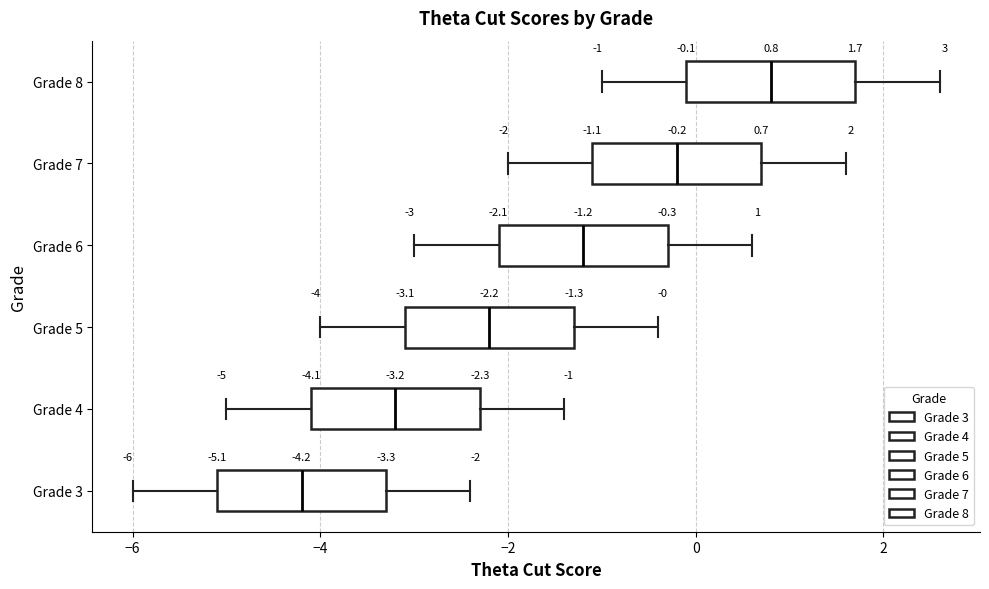

Which box's median line is the furthest to the left?

Grade 3